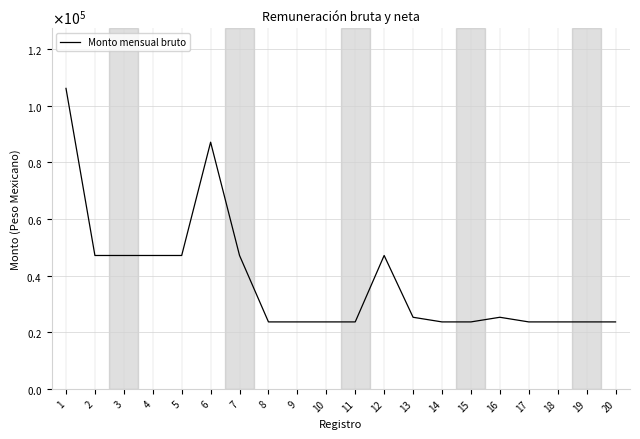

Does the chart display data point markers on the line(s)?

No